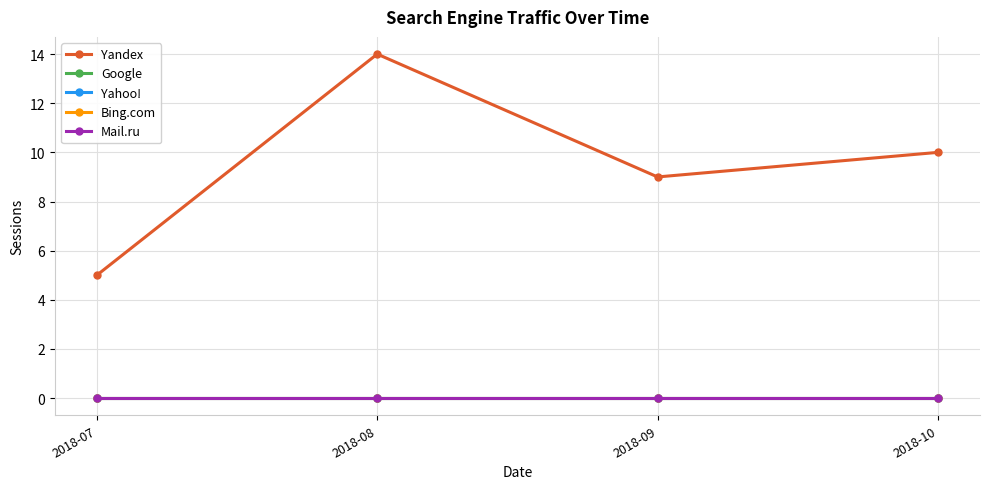

Is the value of Mail.ru at 2018-10 greater than the value of Yahoo! at 2018-10?

No